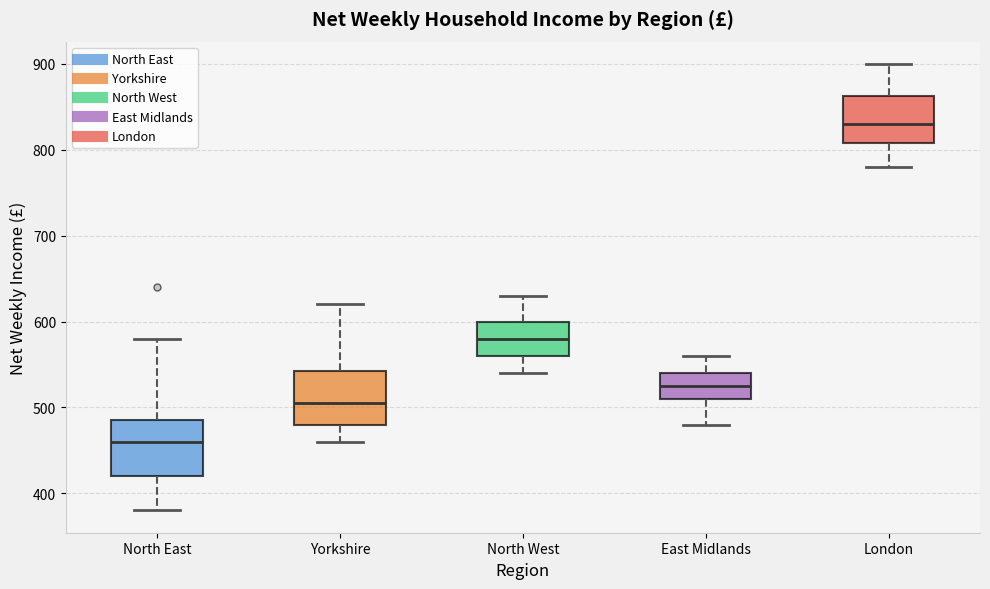

Reading left to right, read every box against the y-axis: the position of its median line, the range the box covers, and the ends of its whiskers. The values are not printed on the chart, so give them approximately, as read against the axis.

North East: median 460, box 420 to 490, whiskers 380 to 580
Yorkshire: median 510, box 480 to 540, whiskers 460 to 620
North West: median 580, box 560 to 600, whiskers 540 to 630
East Midlands: median 530, box 510 to 540, whiskers 480 to 560
London: median 830, box 810 to 860, whiskers 780 to 900